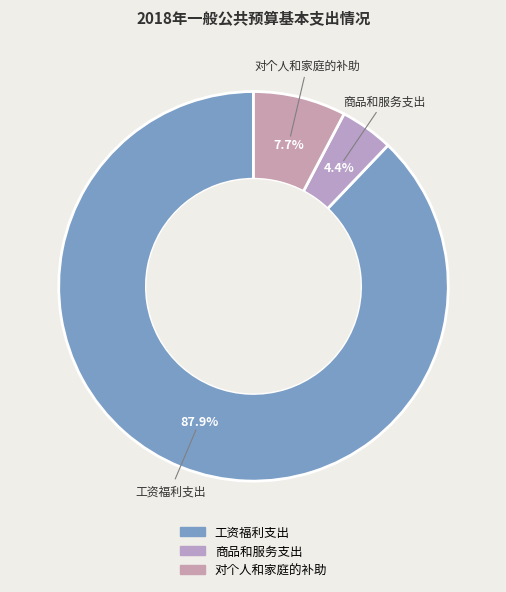

What percentage is NOT represented by 对个人和家庭的补助?

92.3%